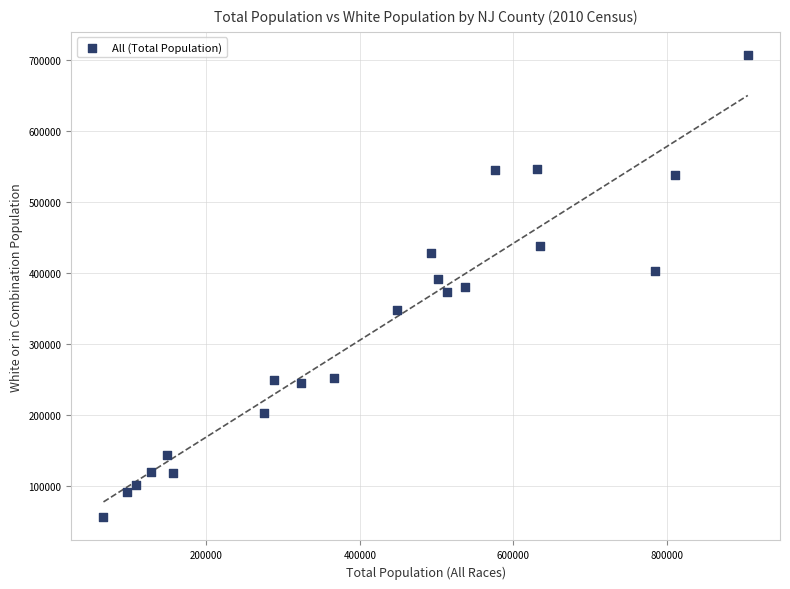

What is the range of X values (max minus min)?

839033